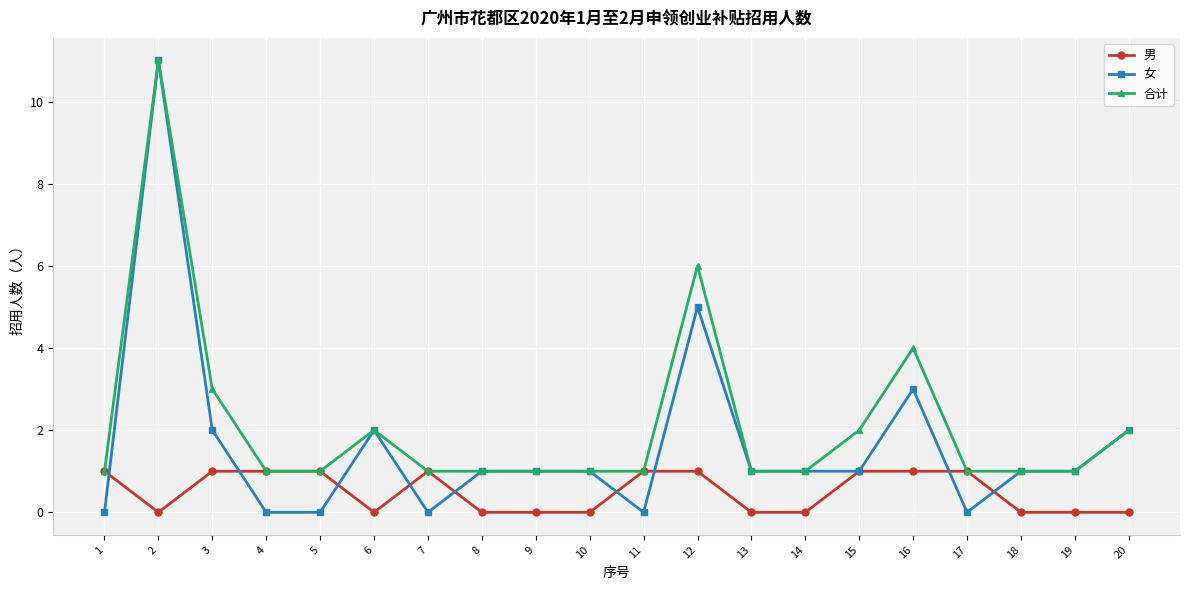

Reading left to right, what are all the values shown in this chart?

男: 1	0	1	1	1	0	1	0	0	0	1	1	0	0	1	1	1	0	0	0
女: 0	11	2	0	0	2	0	1	1	1	0	5	1	1	1	3	0	1	1	2
合计: 1	11	3	1	1	2	1	1	1	1	1	6	1	1	2	4	1	1	1	2